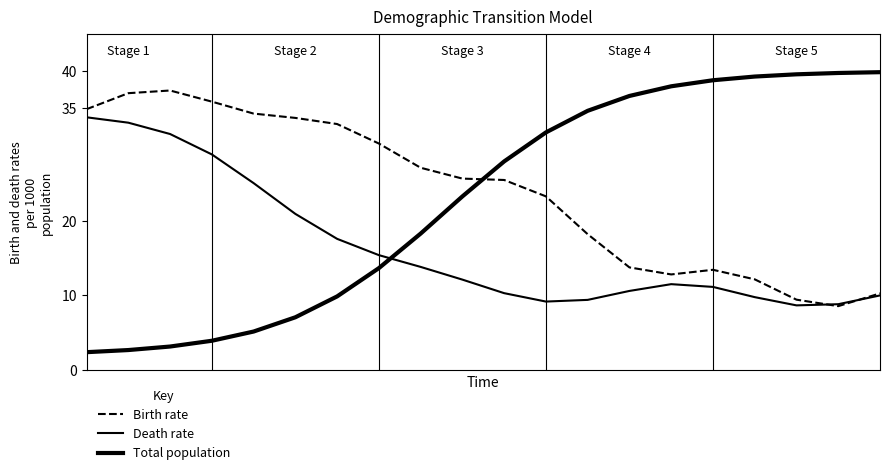

Does the chart display data point markers on the line(s)?

No